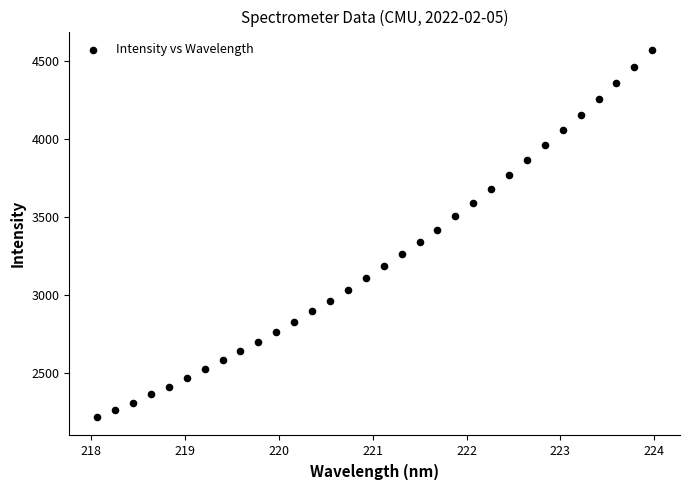

What is the range of Y values (max minus min)?

2359.0